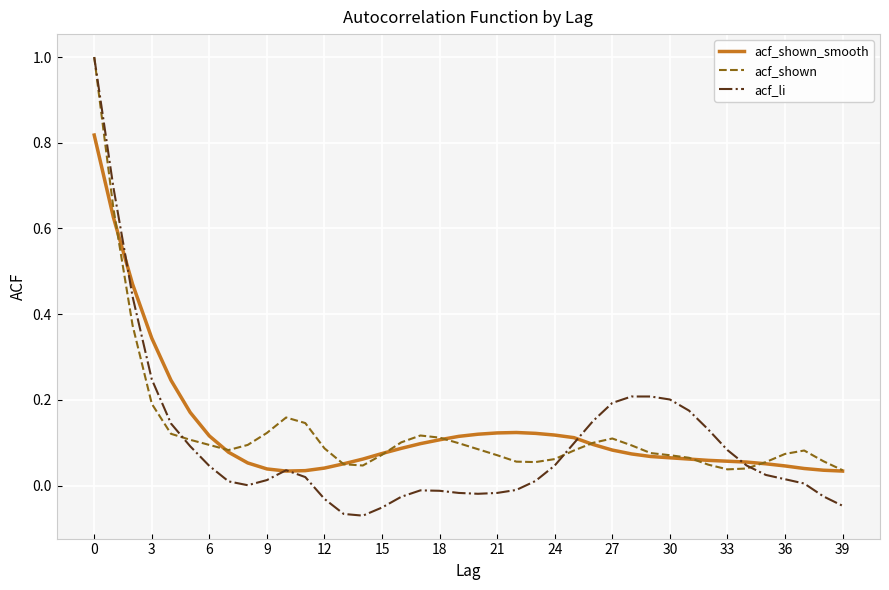

What is the maximum value shown in the chart?

1.0